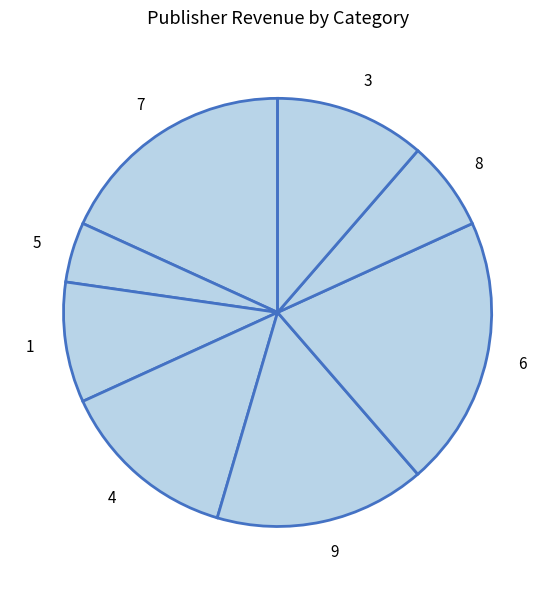

Do 1 and 8 together represent more than half of the pie?

No